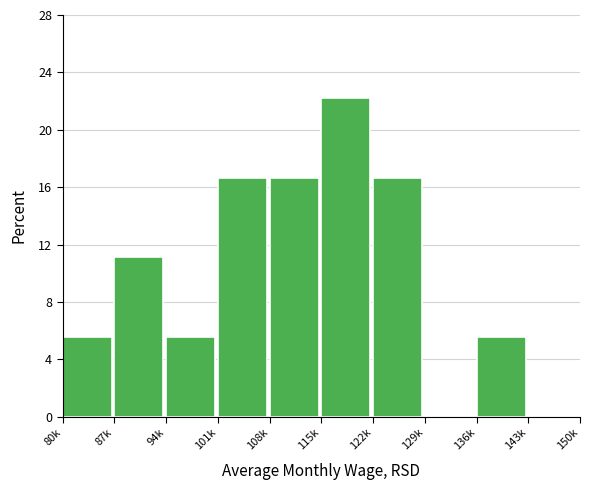

Reading left to right, extract all data points from this chart.

80k=5.6	87k=11.1	94k=5.6	101k=16.7	108k=16.7	115k=22.2	122k=16.7	129k=0.0	136k=5.6	143k=0.0